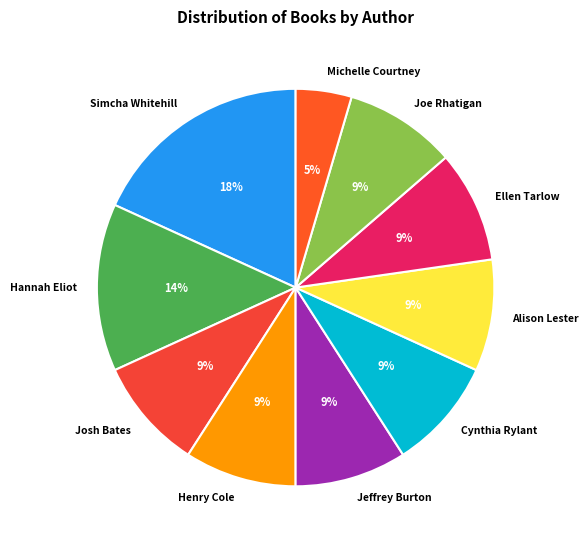

What is the ratio of the value at Henry Cole to the value at Cynthia Rylant?

1.0